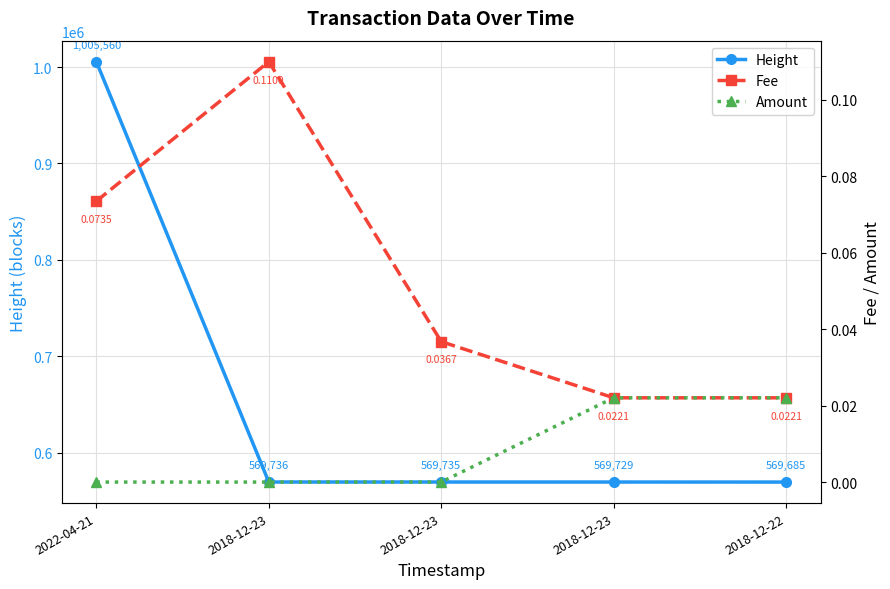

True or false: Height and Fee cross at least once.

False